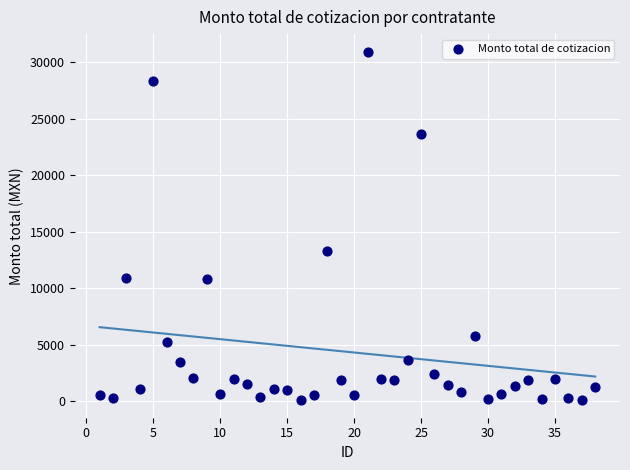

What is the range of Y values (max minus min)?

30856.9